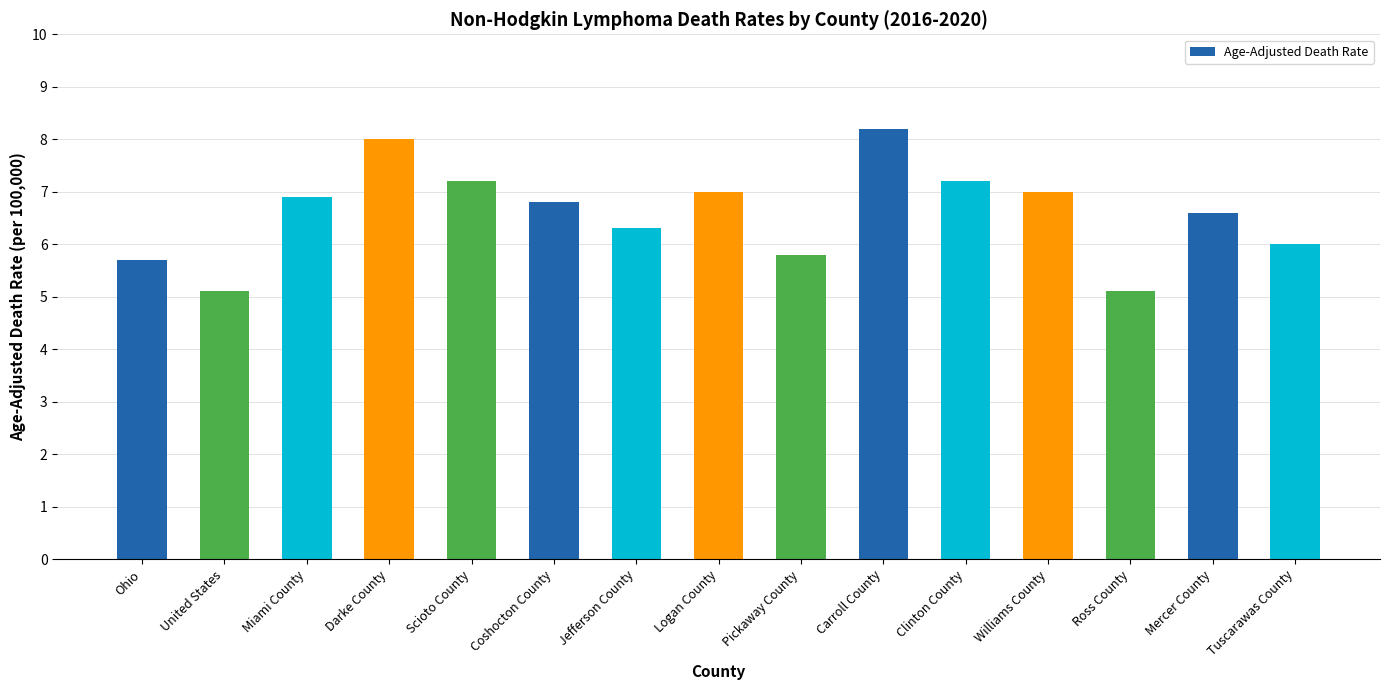

What is the value of the 5th bar from the left?

7.2